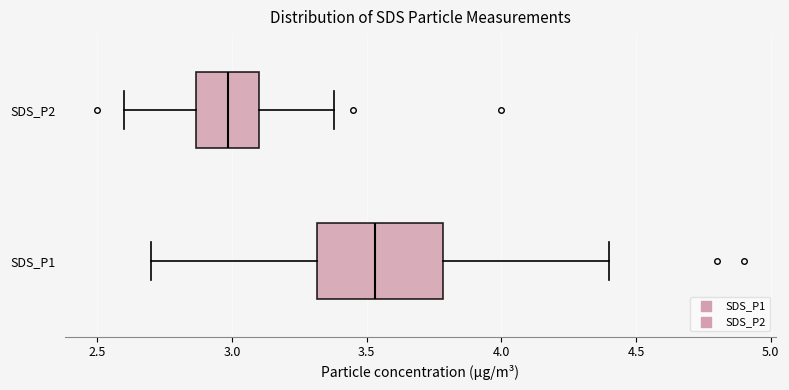

Where is the right edge of the box for SDS_P2 on the x-axis? The values are not printed on the chart, so give them approximately, as read against the axis.

3.10